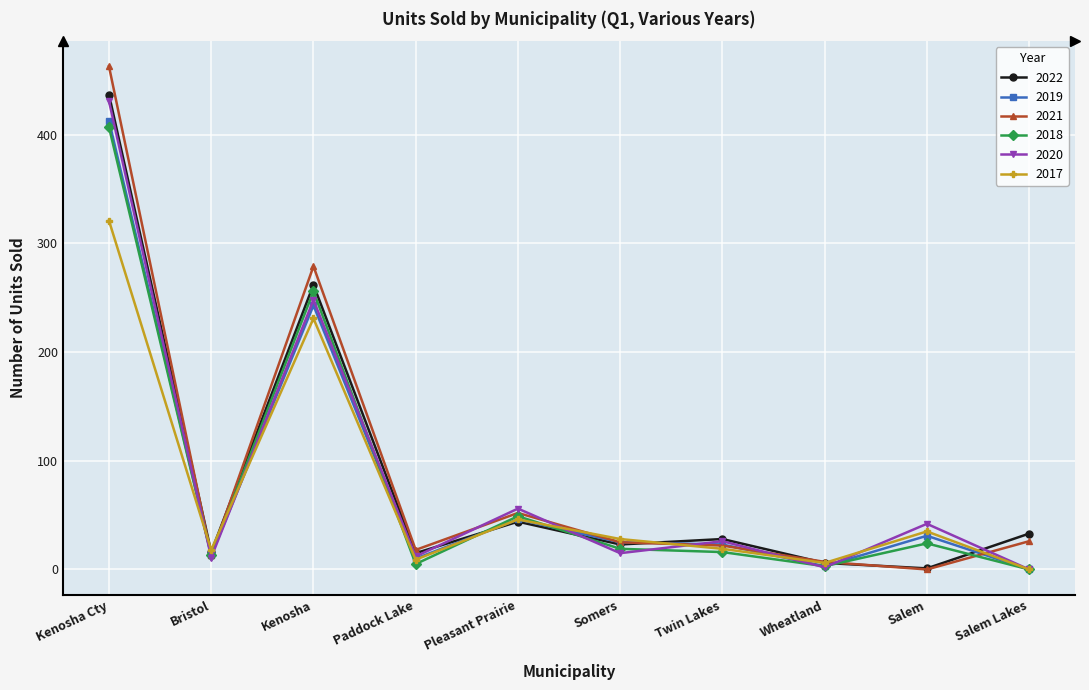

What is the difference between the highest and lowest values at Kenosha?

48